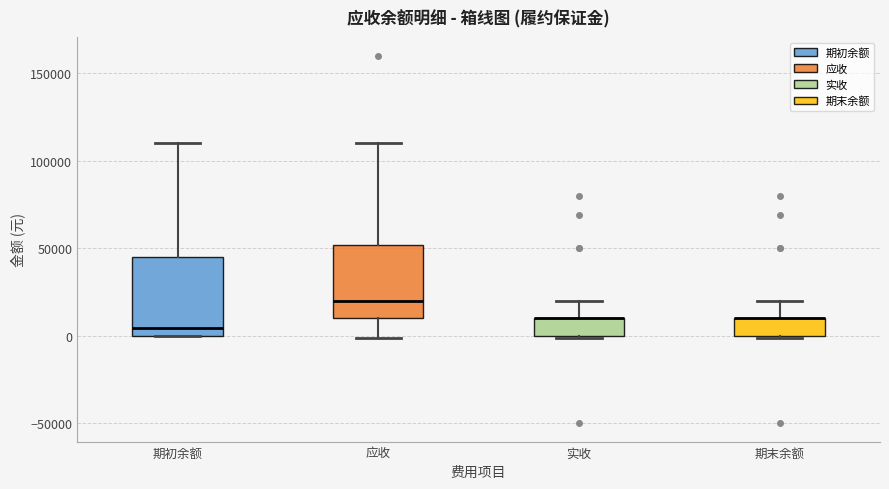

Reading left to right, read every box against the y-axis: the position of its median line, the range the box covers, and the ends of its whiskers. The values are not printed on the chart, so give them approximately, as read against the axis.

期初余额: median 5000, box 0 to 45000, whiskers 0 to 110000
应收: median 20000, box 10000 to 50000, whiskers 0 to 110000
实收: median 10000 (drawn on the box's upper edge), box 0 to 10000, whiskers 0 to 20000
期末余额: median 10000 (drawn on the box's upper edge), box 0 to 10000, whiskers 0 to 20000